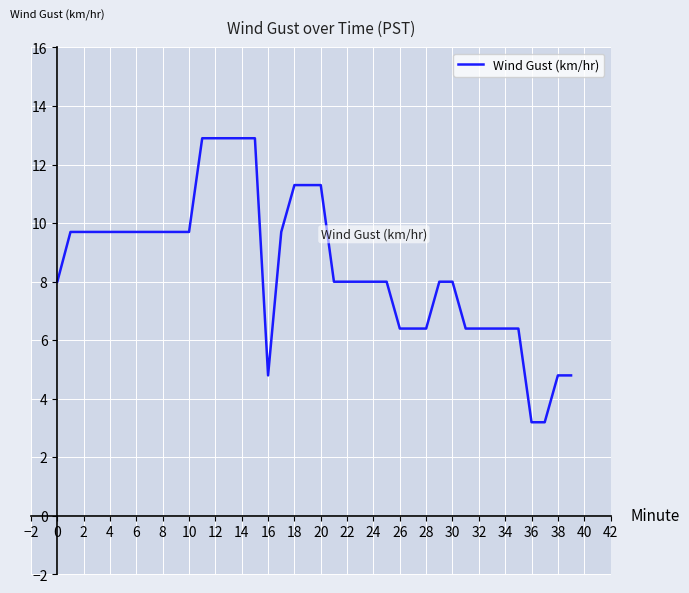

What is the difference between the maximum and minimum values?

9.7